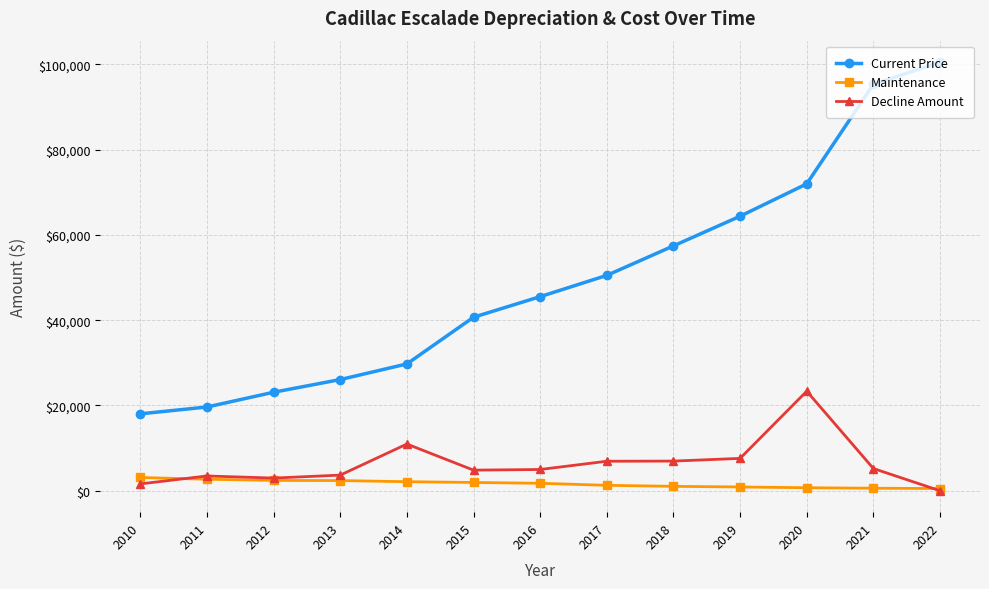

How many interior local peaks does the Decline Amount series have?

3